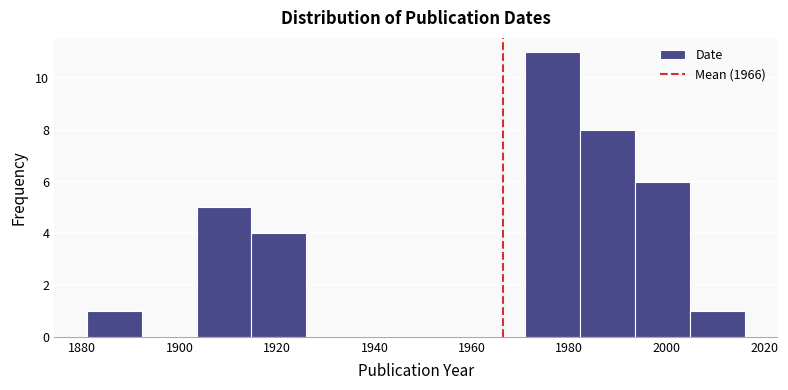

What is the height of the bar covering 1904 to 1914 on the x-axis? Neither the bar edges nor the heights are printed on the chart, so give them approximately, as read against the axes.

5